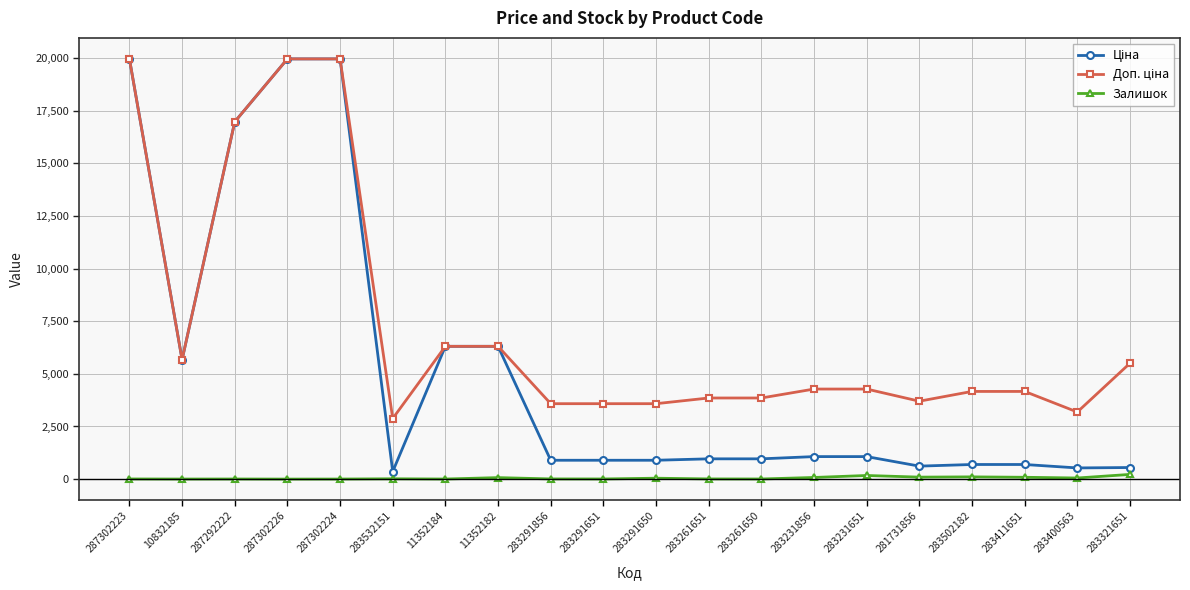

Does the chart display data point markers on the line(s)?

Yes